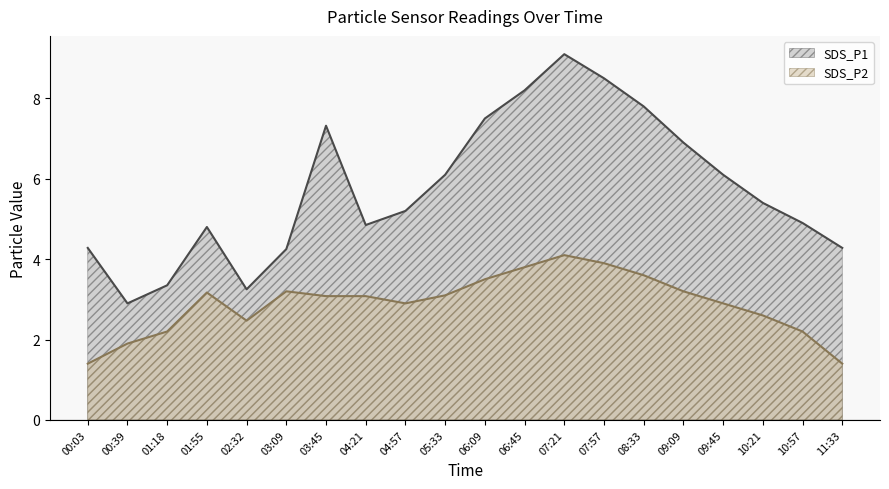

What is the label of the 10th point from the right?

06:09